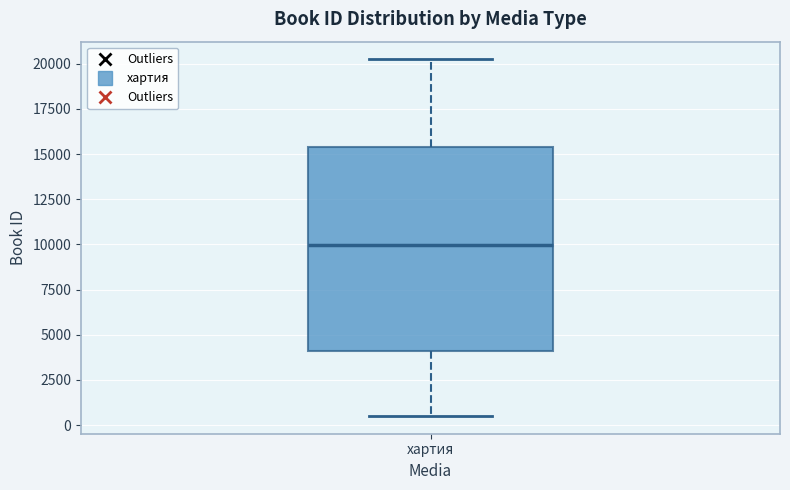

Read this box plot against the y-axis: the position of the median line, the range covered by the box, and the ends of both whiskers. The values are not printed on the chart, so give them approximately, as read against the axis.

median 10000, box 4000 to 15500, whiskers 500 to 20000